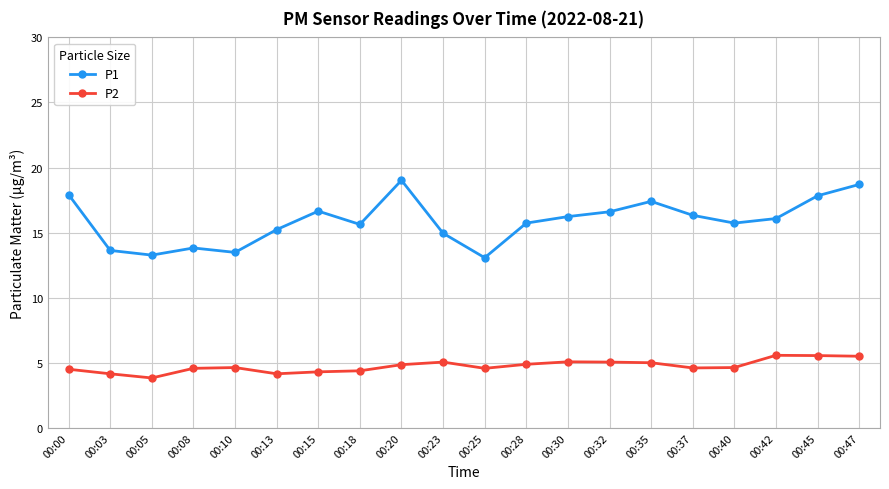

What is the value of the P1 point at the 15th from the left?

17.4